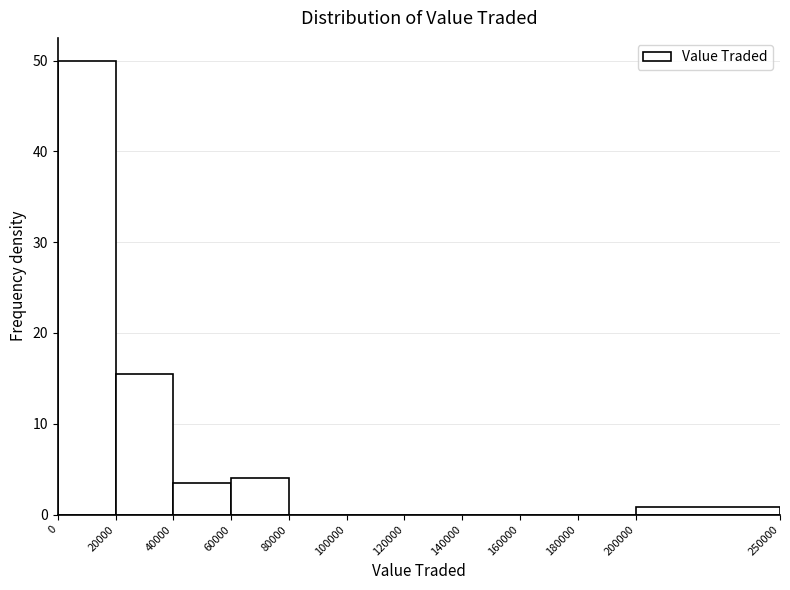

Reading left to right, transcribe this chart: for each bar, give the range it covers on the x-axis and its height. The values are not printed on the chart, so give them approximately, as read against the axis.

0 to 20000: 50
20000 to 40000: 16
40000 to 60000: 4
60000 to 80000: 4
80000 to 100000: 0
100000 to 120000: 0
120000 to 140000: 0
140000 to 160000: 0
160000 to 180000: 0
180000 to 200000: 0
200000 to 250000: under 1